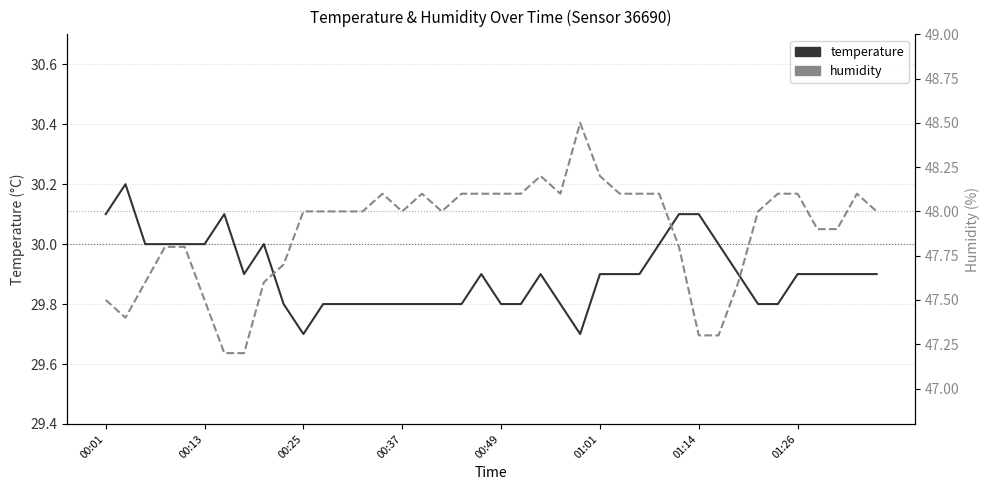

What is the sum of all temperature values?

1196.0